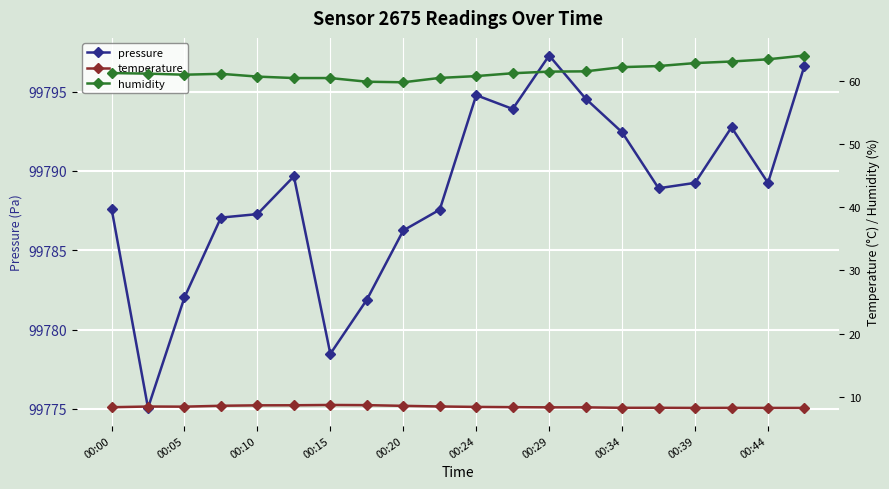

True or false: temperature and pressure cross at least once.

False